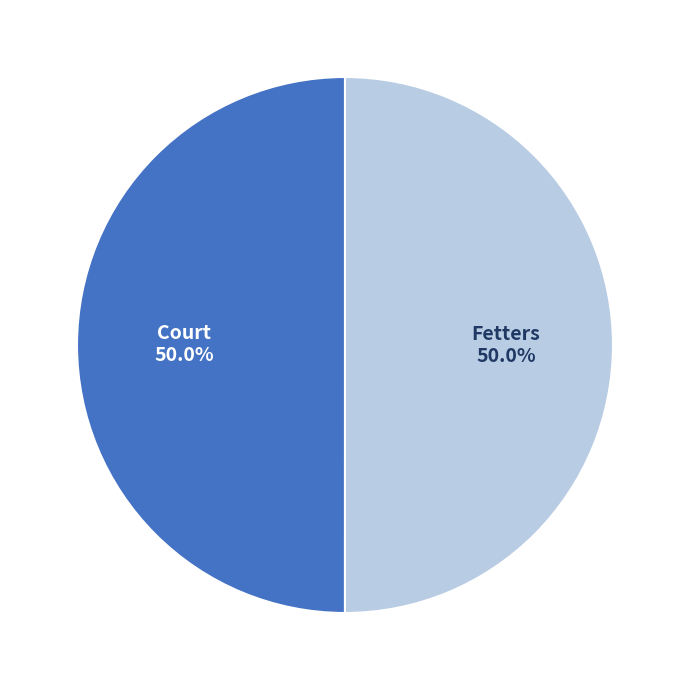

To the nearest percent, what is the average slice percentage?

50%